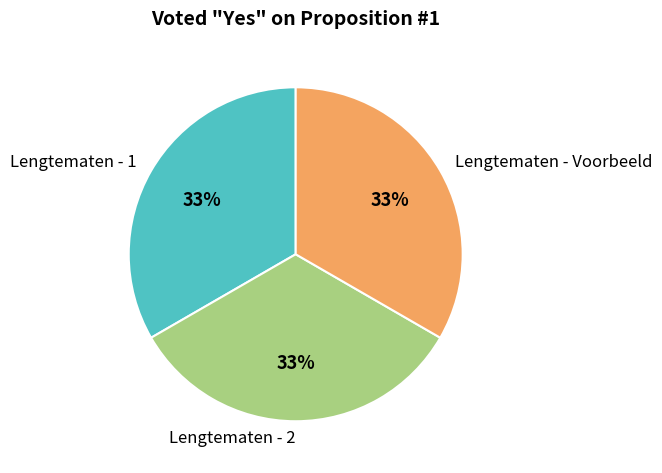

Count the number of slices in the pie.

3